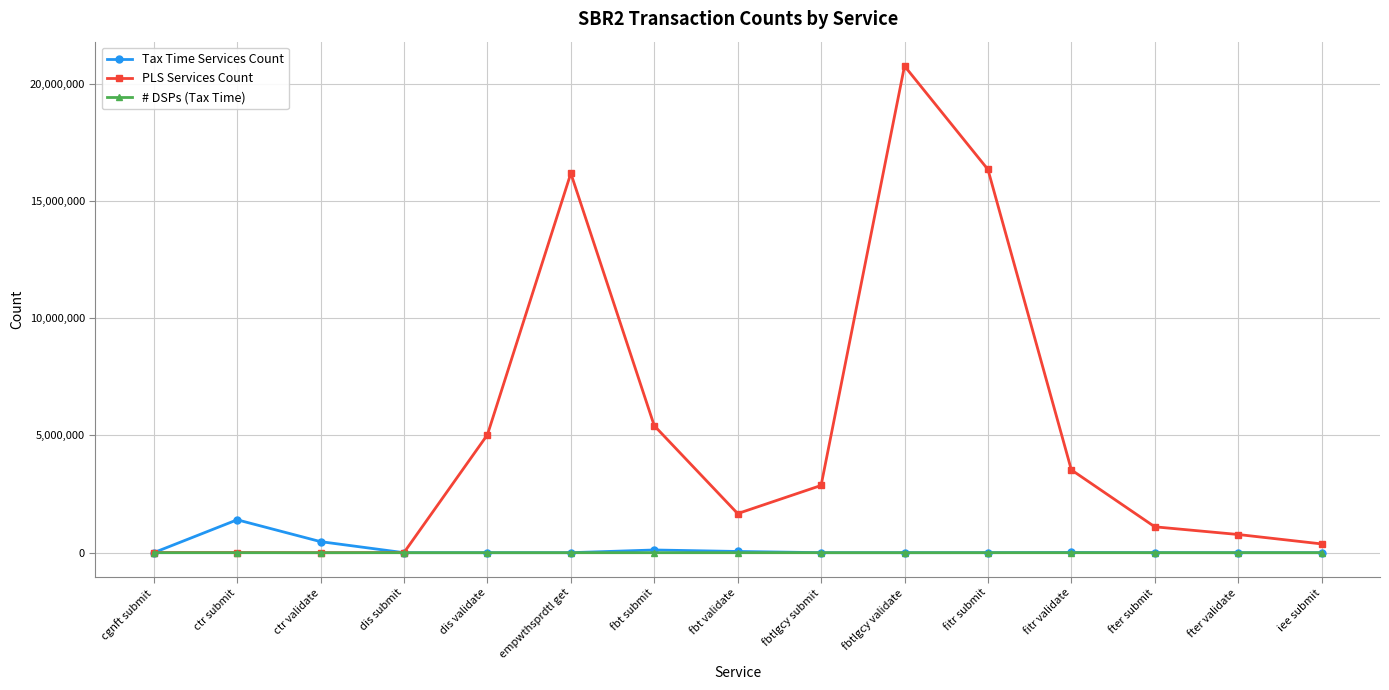

Which series has the largest total across all categories?

PLS Services Count